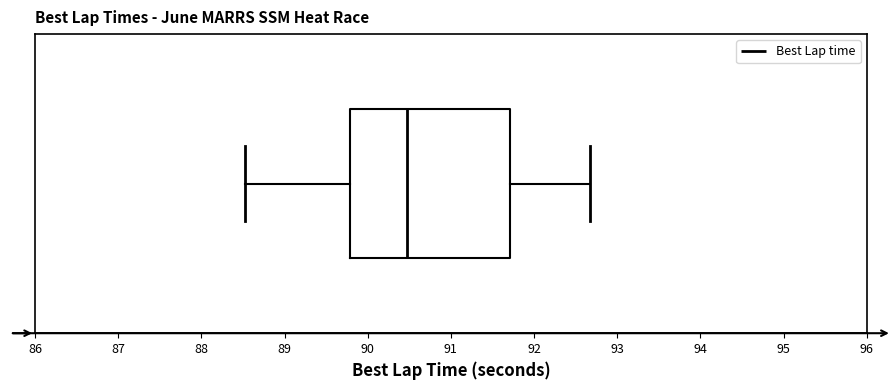

Read this box plot against the x-axis: the position of the median line, the range covered by the box, and the ends of both whiskers. The values are not printed on the chart, so give them approximately, as read against the axis.

median 90.5, box 89.8 to 91.7, whiskers 88.5 to 92.7